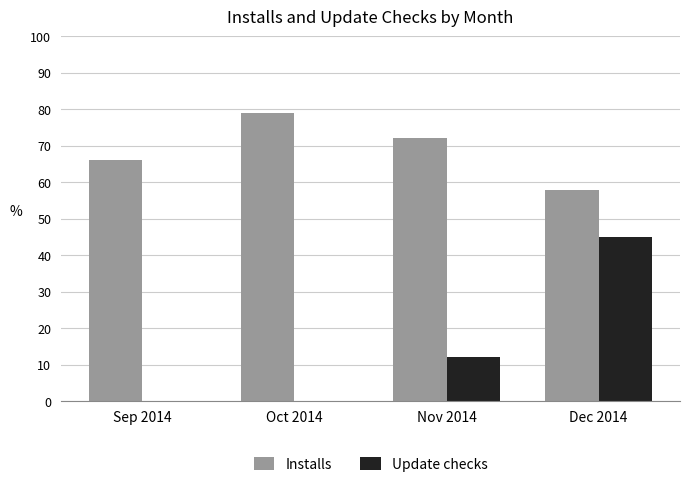

Reading left to right, transcribe all the data shown in this chart.

Installs: Sep 2014=66	Oct 2014=79	Nov 2014=72	Dec 2014=58
Update checks: Sep 2014=0	Oct 2014=0	Nov 2014=12	Dec 2014=45